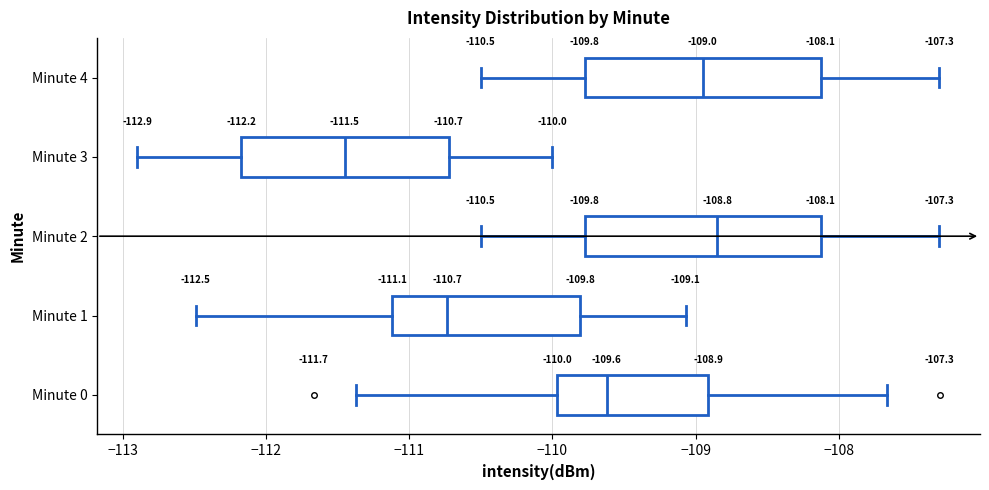

Which box has the furthest to the left median line?

Minute 3